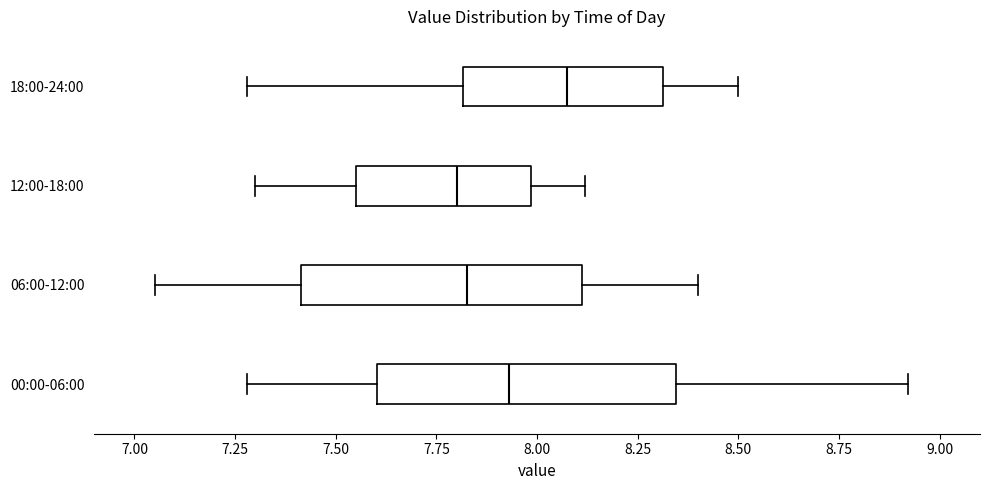

Reading bottom to top, transcribe this box plot: for each box, give where its median line is, the range the box spans, and where its two whiskers end, as read against the x-axis. The values are not printed on the chart, so give them approximately, as read against the axis.

00:00-06:00: median 7.95, box 7.60 to 8.35, whiskers 7.30 to 8.90
06:00-12:00: median 7.85, box 7.40 to 8.10, whiskers 7.05 to 8.40
12:00-18:00: median 7.80, box 7.55 to 8.00, whiskers 7.30 to 8.10
18:00-24:00: median 8.10, box 7.80 to 8.30, whiskers 7.30 to 8.50